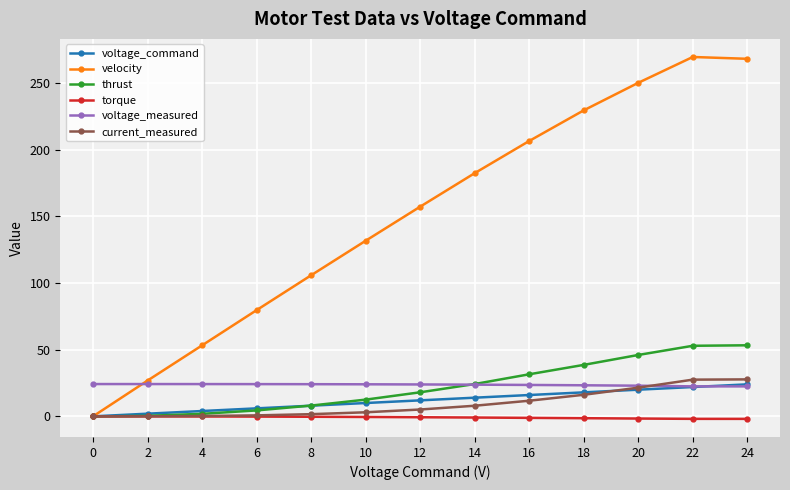

How many series are shown in this chart?

6